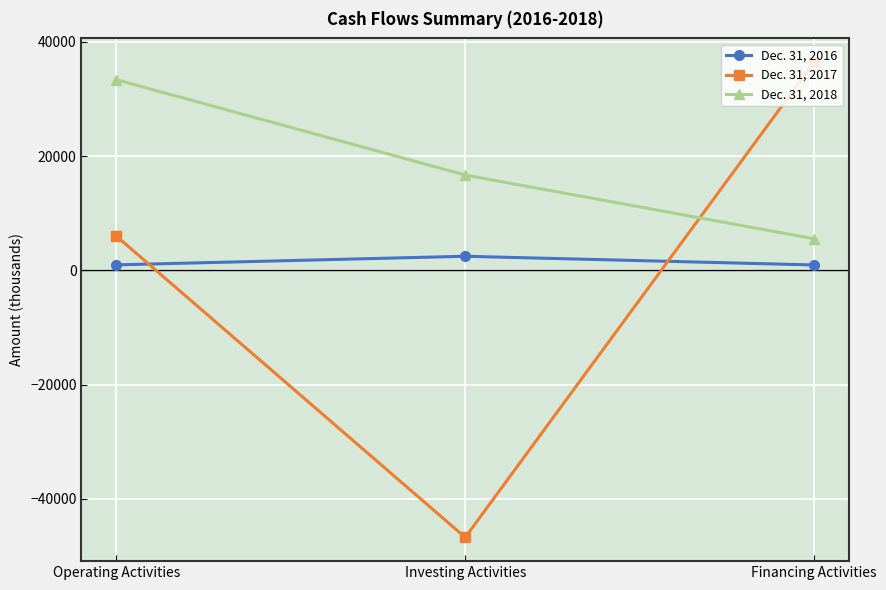

What is the label of the 1st point from the left?

Operating Activities